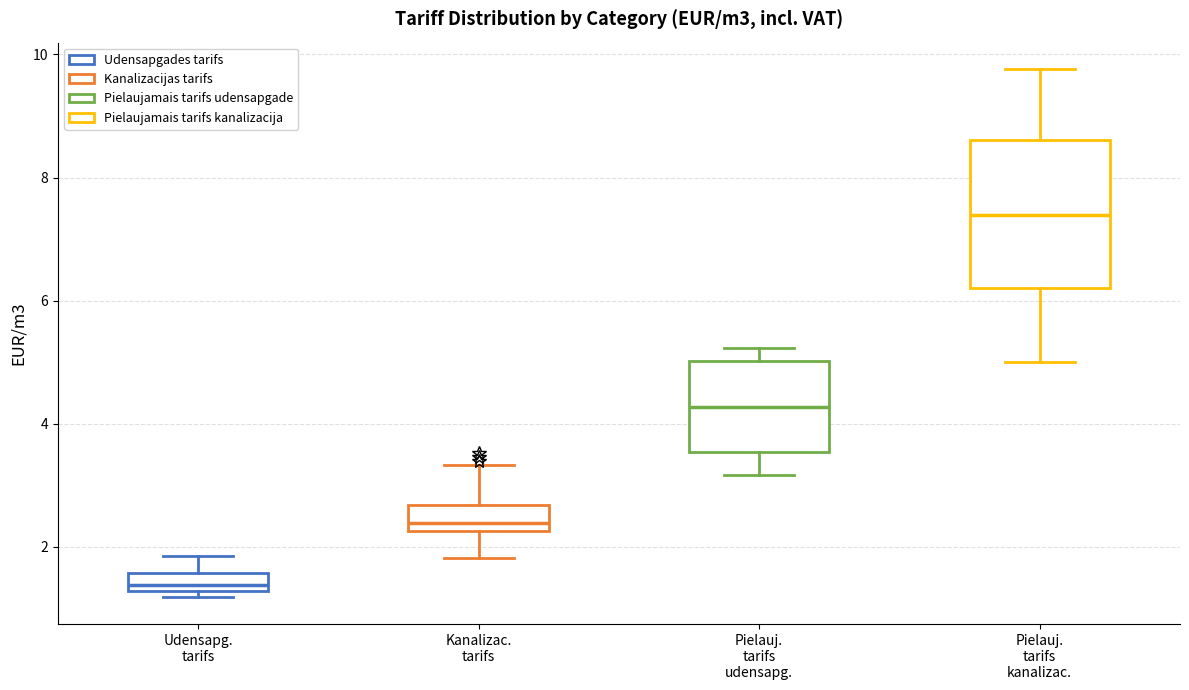

Comparing the boxes themselves (not the whiskers), which one is the tallest?

Pielauj. tarifs kanalizac.